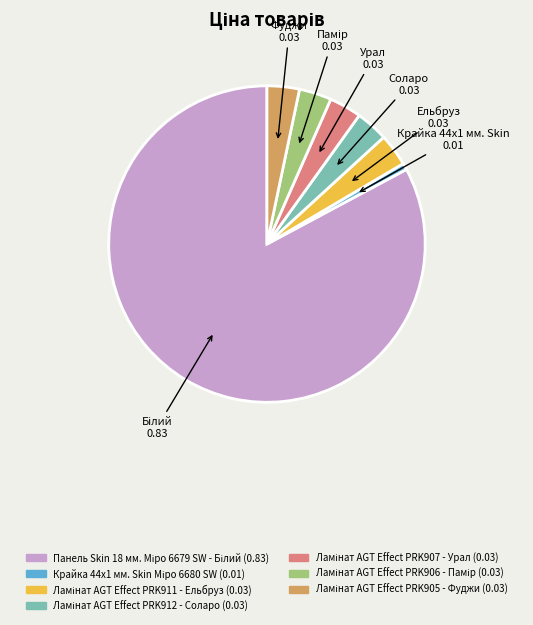

Does any single category account for the majority?

Yes